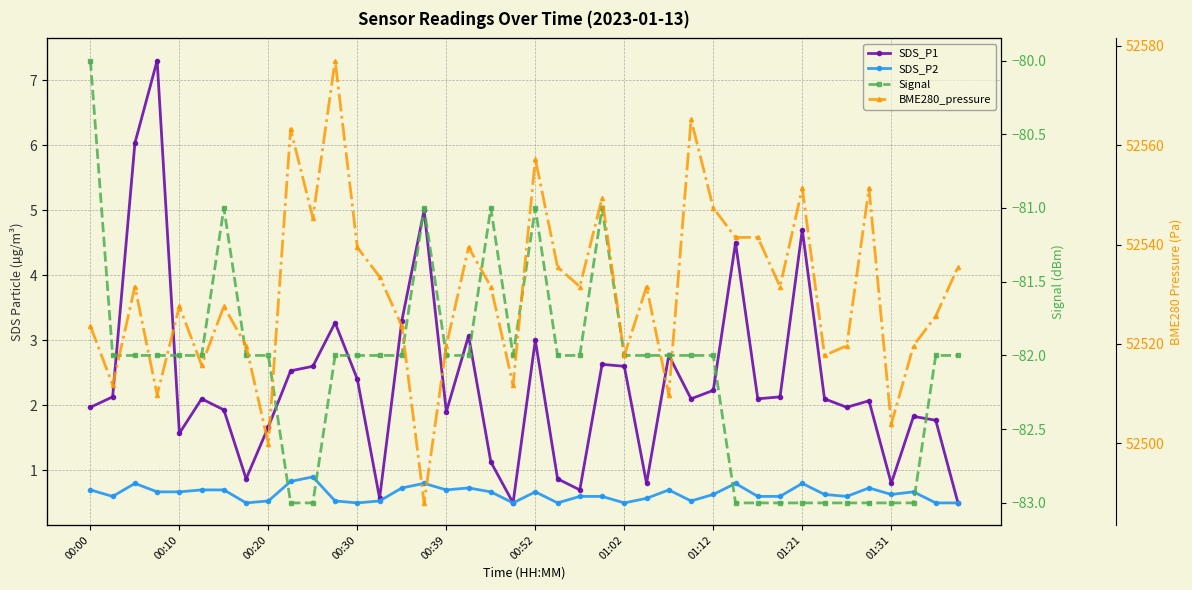

True or false: SDS_P2 and SDS_P1 cross at least once.

False